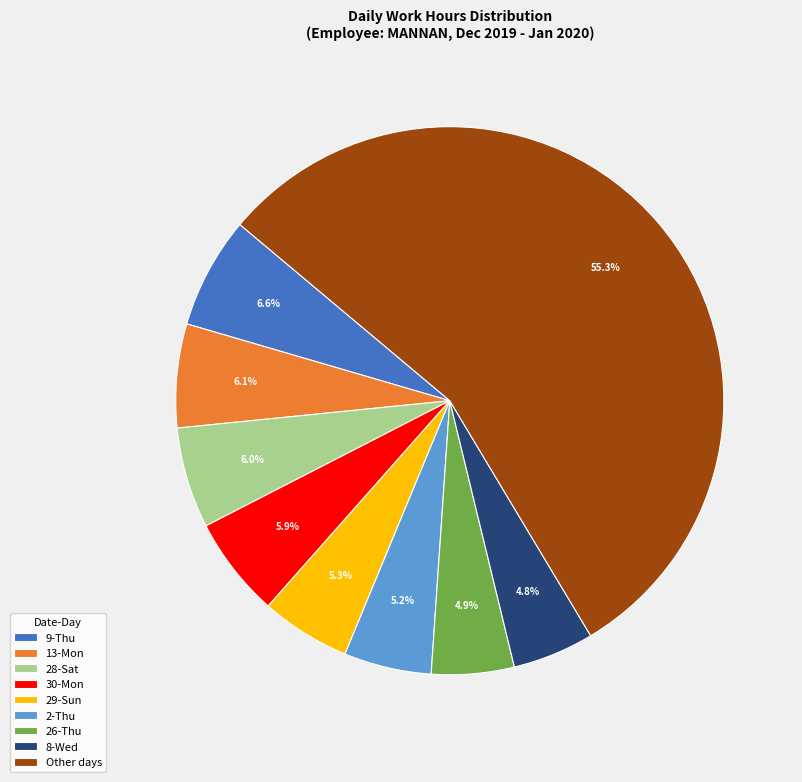

What portion of the pie excludes 8-Wed?

95.2%